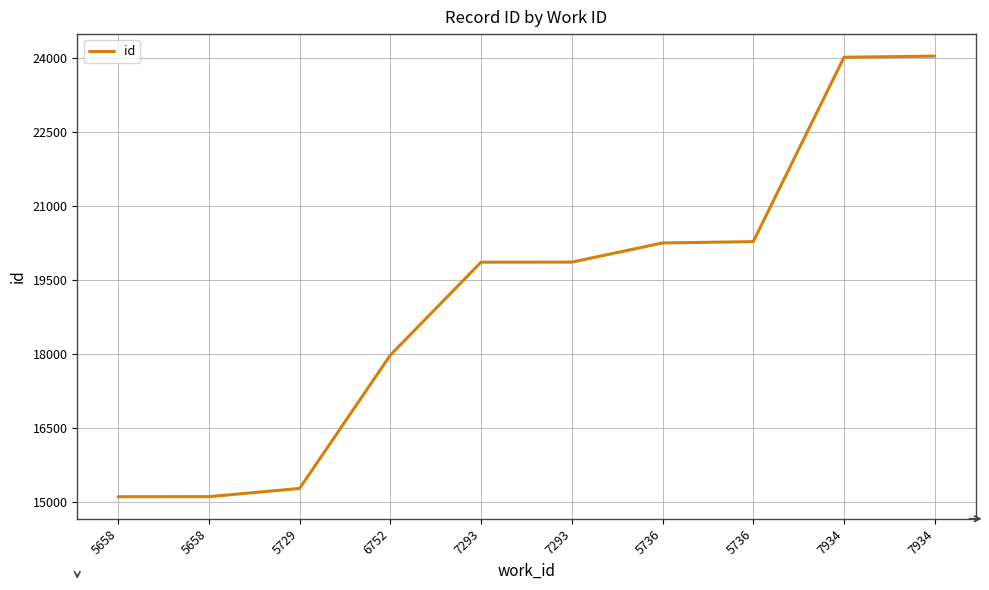

What is the value of the 5th point from the left?

19861